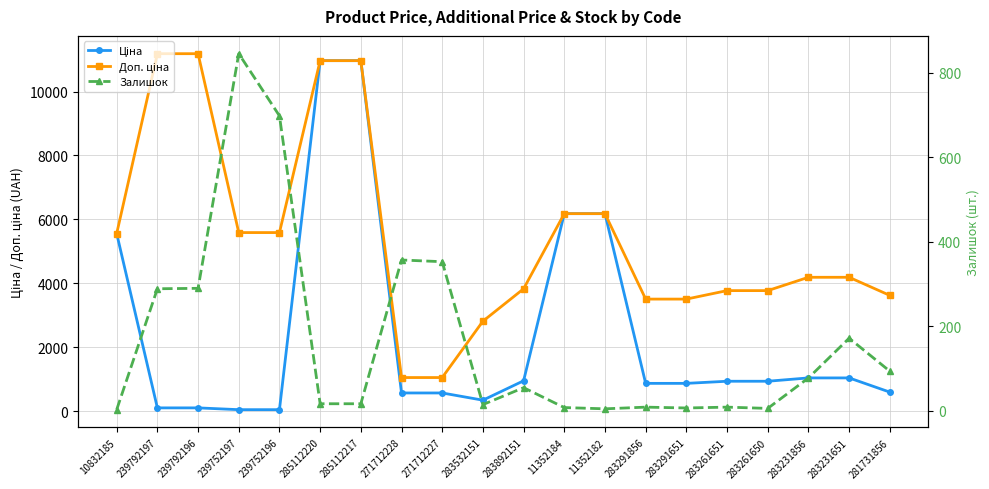

The Ціна series shows 1335.8 at 283291856. True or false?

False